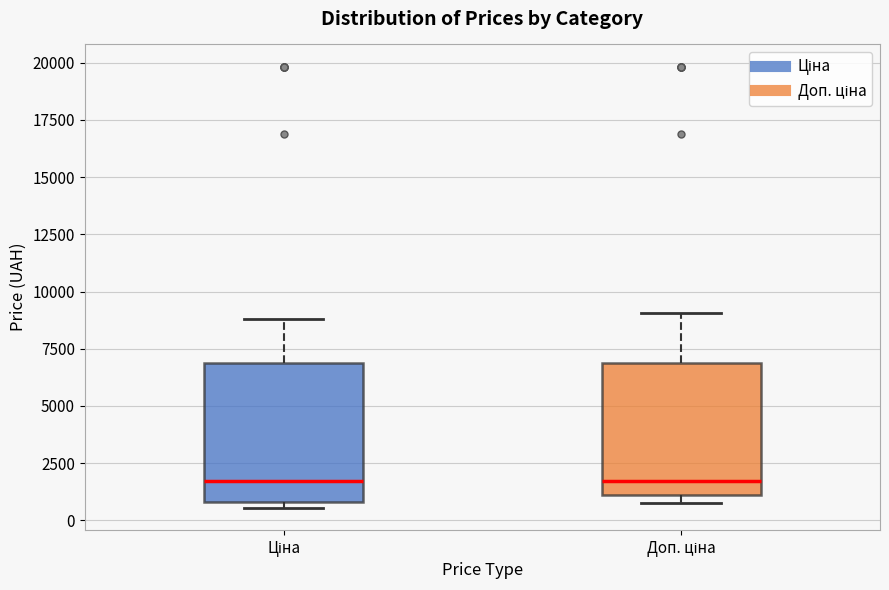

Reading left to right, transcribe this box plot: for each box, give where its median line is, the range the box spans, and where its two whiskers end, as read against the y-axis. The values are not printed on the chart, so give them approximately, as read against the axis.

Ціна: median 1500, box 1000 to 7000, whiskers 500 to 9000
Доп. ціна: median 1500, box 1000 to 7000, whiskers 500 to 9000